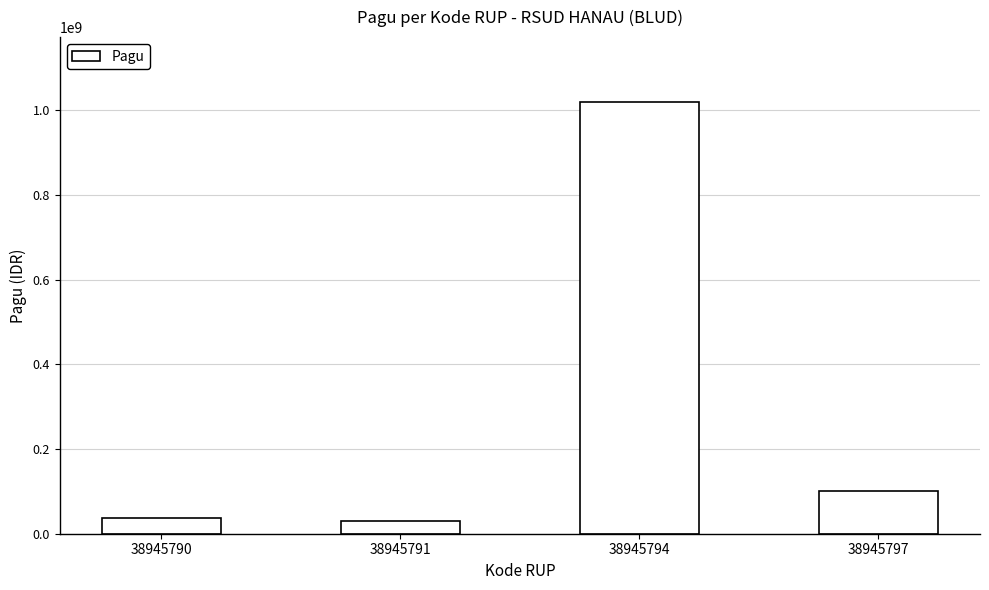

What is the approximate value at 38945791, to the nearest 50?

30000000